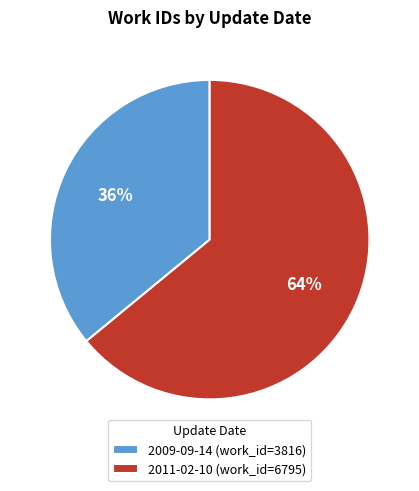

Count the number of slices in the pie.

2